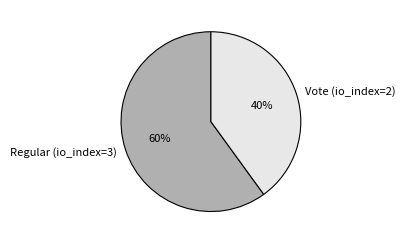

Which slice is the smallest?

Vote (io_index=2)